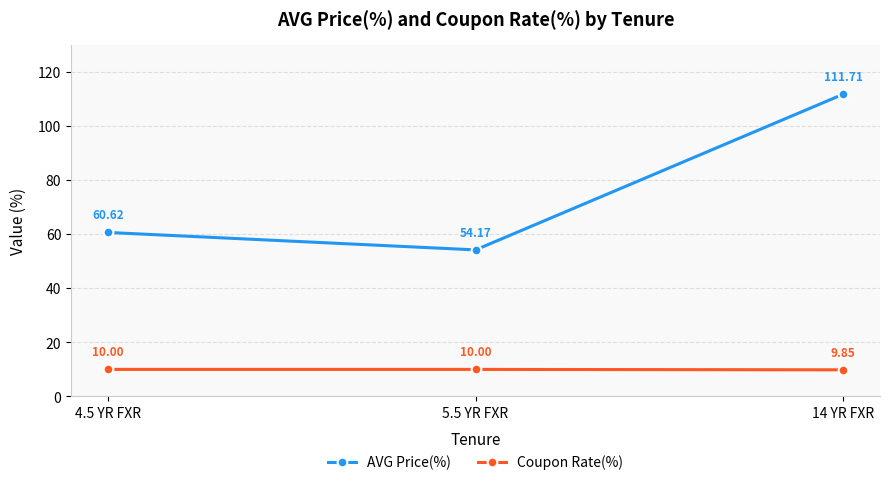

What is the label of the 1st point from the left?

4.5 YR FXR